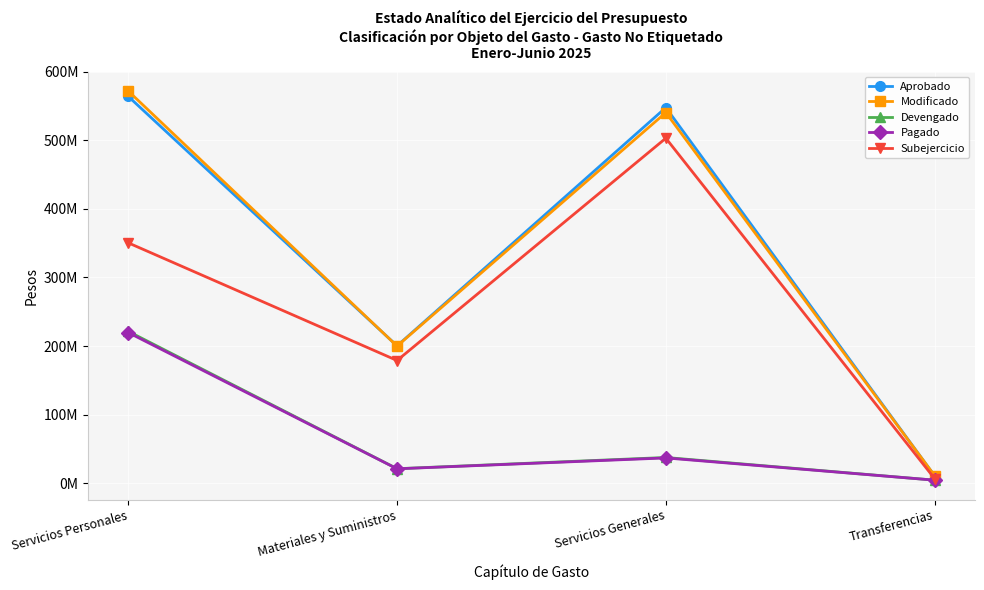

At how many categories does at least one series exceed 40890020?

3